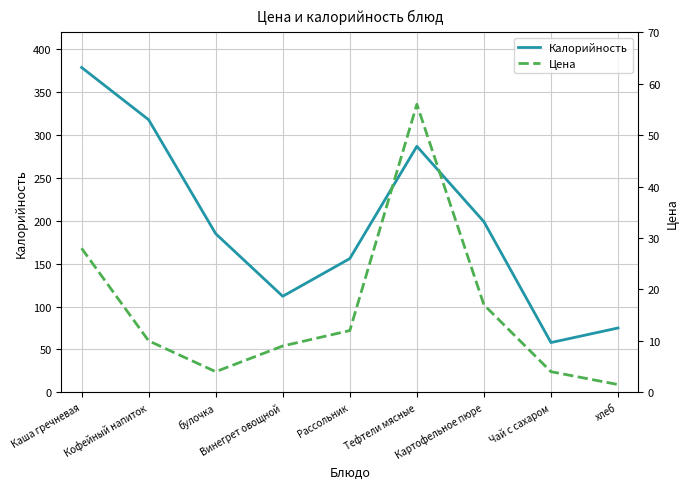

What are all the series names shown in the legend?

Калорийность, Цена